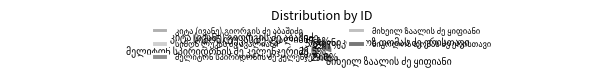

Is there a majority slice in this chart?

No